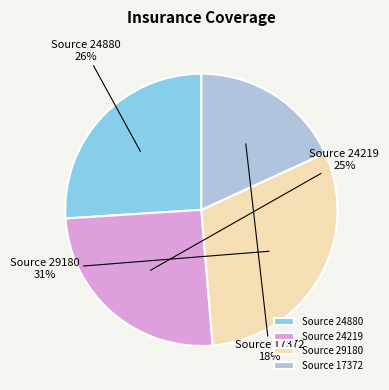

To the nearest percent, what is the average slice percentage?

25%